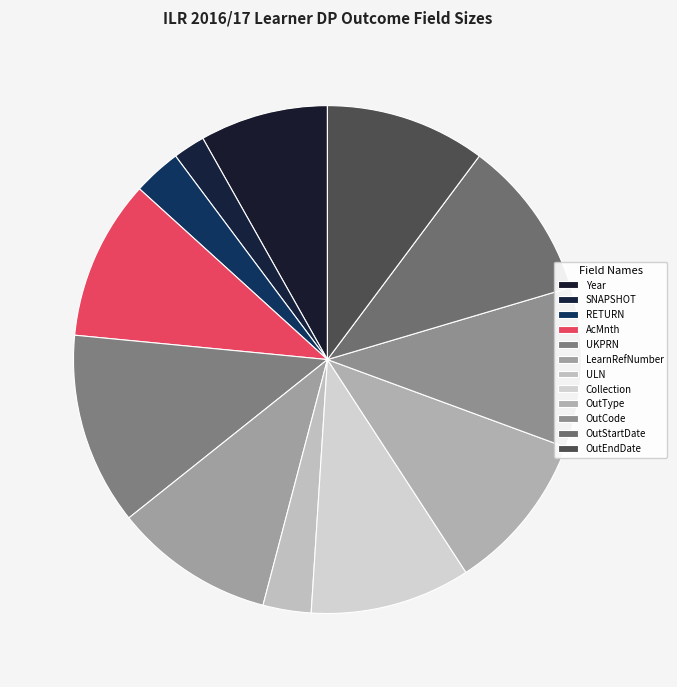

To the nearest percent, what is the average slice percentage?

8%